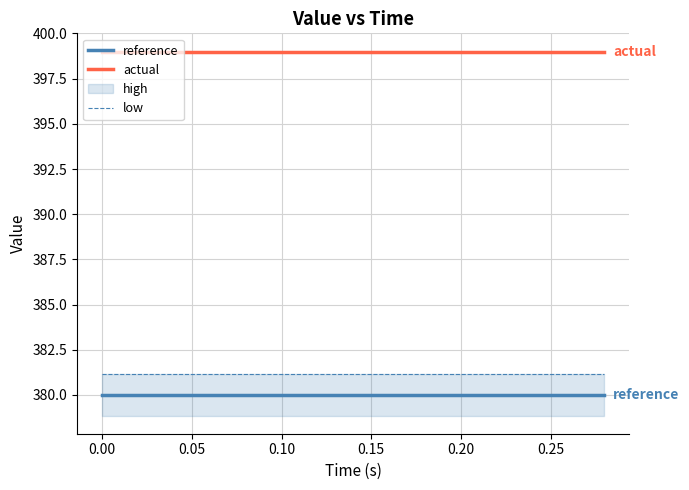

True or false: reference and low cross at least once.

False